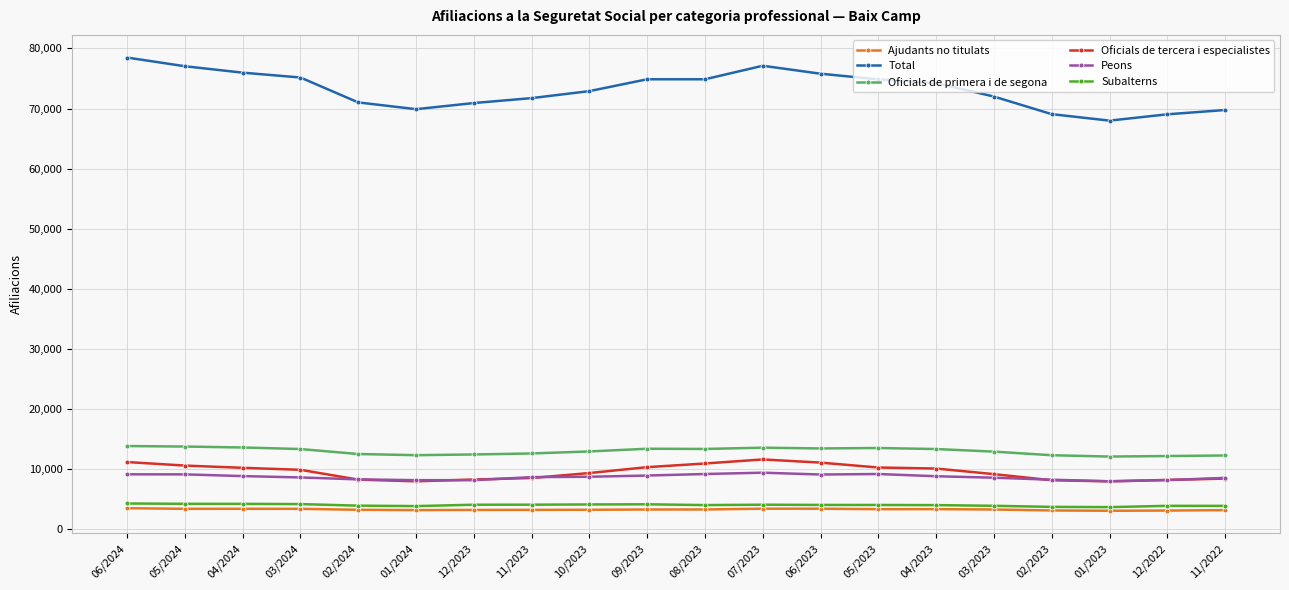

True or false: Oficials de tercera i especialistes and Subalterns intersect in this chart.

False